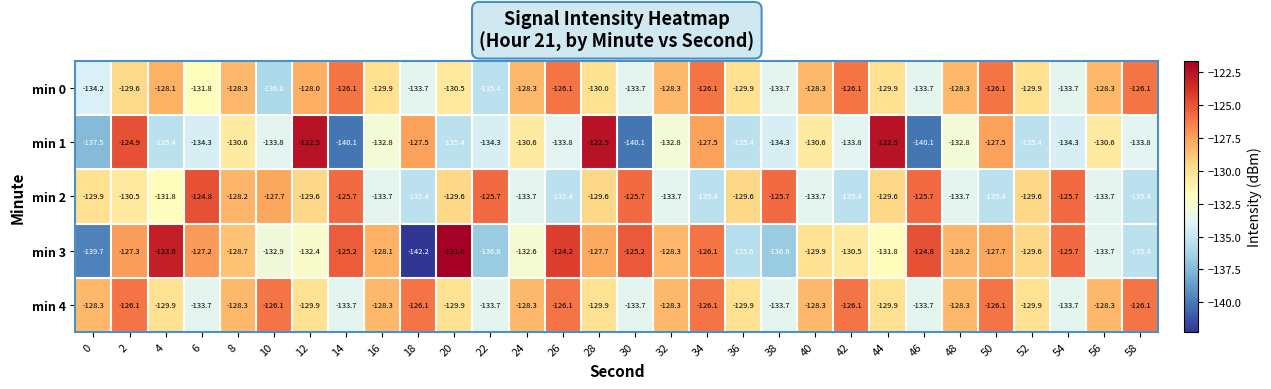

At how many categories does at least one series exceed -132?

30